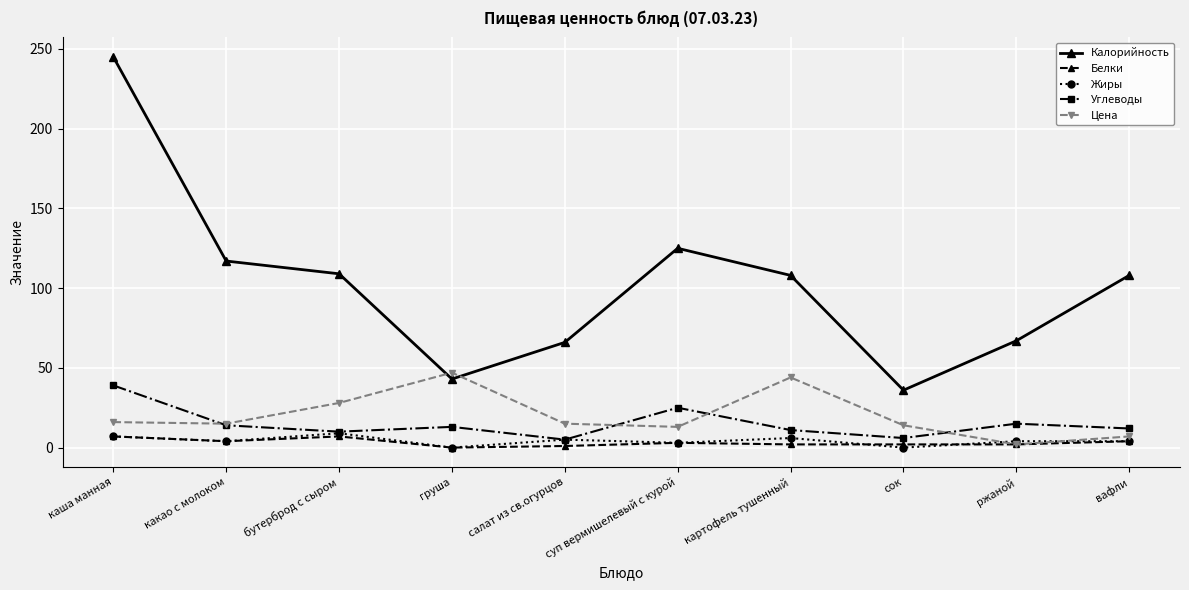

Which category has the highest value in the Углеводы series?

каша манная